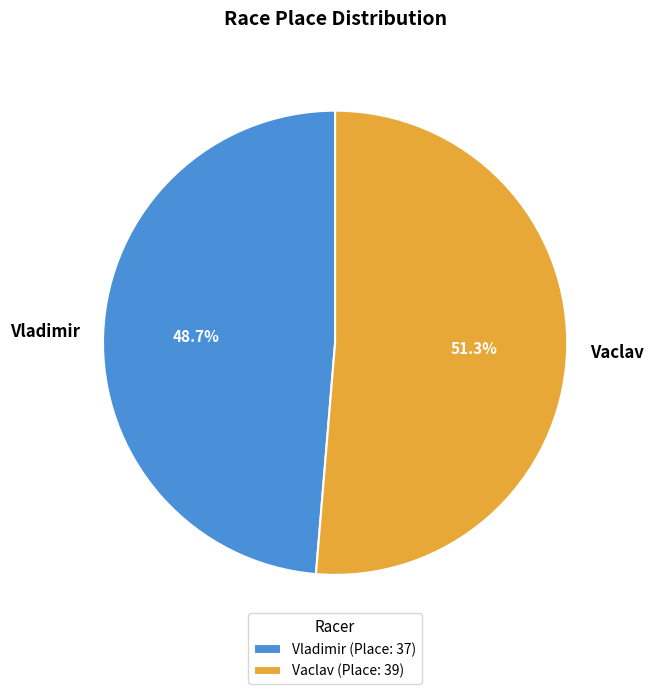

Rank the categories by value from lowest to highest.

Vladimir, Vaclav